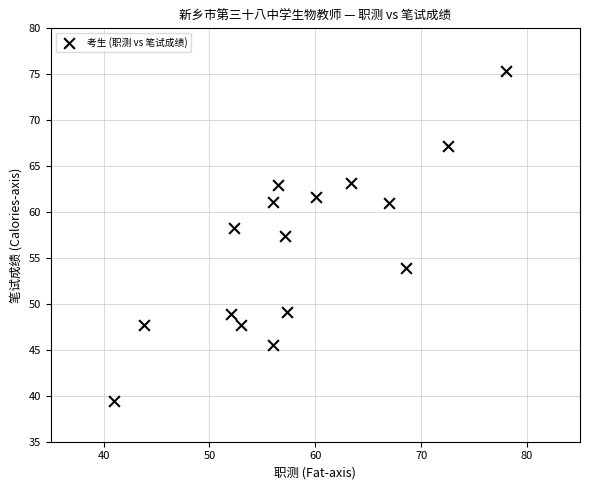

What is the range of Y values (max minus min)?

35.9